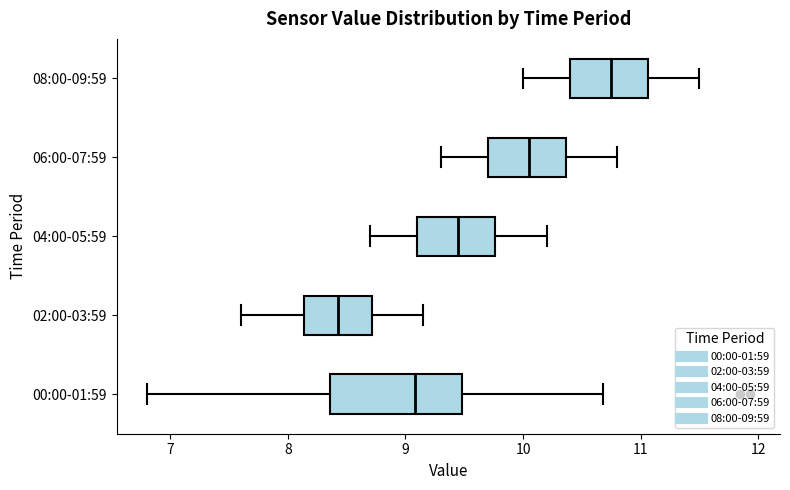

Reading bottom to top, transcribe this box plot: for each box, give where its median line is, the range the box spans, and where its two whiskers end, as read against the x-axis. The values are not printed on the chart, so give them approximately, as read against the axis.

00:00-01:59: median 9.1, box 8.4 to 9.5, whiskers 6.8 to 10.7
02:00-03:59: median 8.4, box 8.1 to 8.7, whiskers 7.6 to 9.2
04:00-05:59: median 9.5, box 9.1 to 9.8, whiskers 8.7 to 10.2
06:00-07:59: median 10.1, box 9.7 to 10.4, whiskers 9.3 to 10.8
08:00-09:59: median 10.8, box 10.4 to 11.1, whiskers 10.0 to 11.5